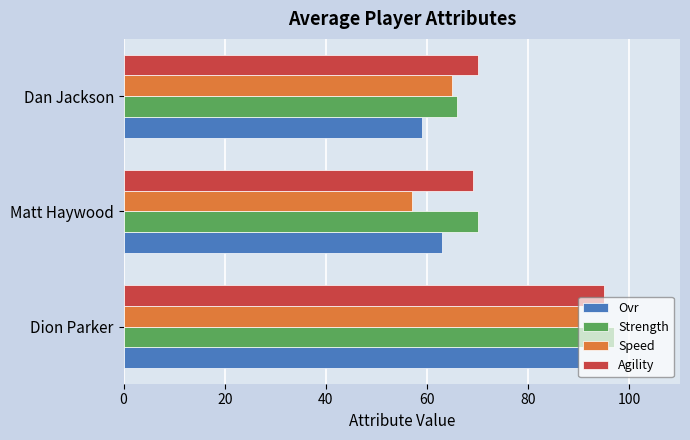

At which category is the sum across all series the highest?

Dion Parker